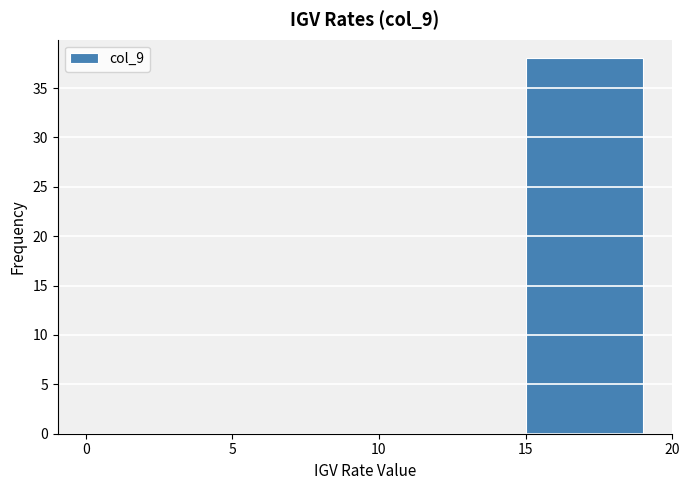

Reading left to right, transcribe this chart: for each bar, give the range it covers on the x-axis and its height. The values are not printed on the chart, so give them approximately, as read against the axis.

0 to 5: 0
5 to 10: 0
10 to 15: 0
15 to 20: 38